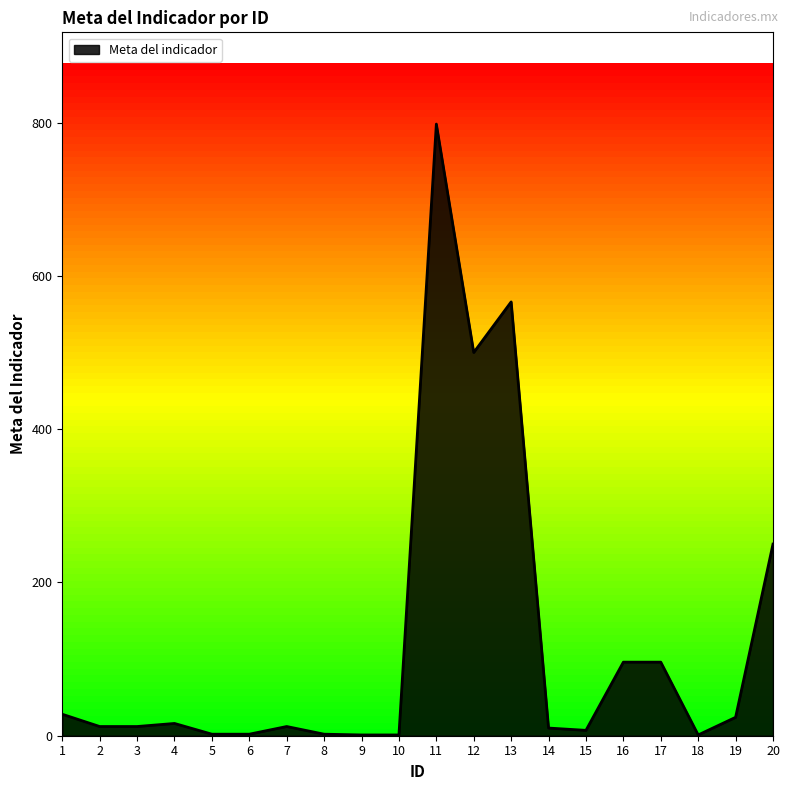

The chart shows a value of 24 at 19. True or false?

True